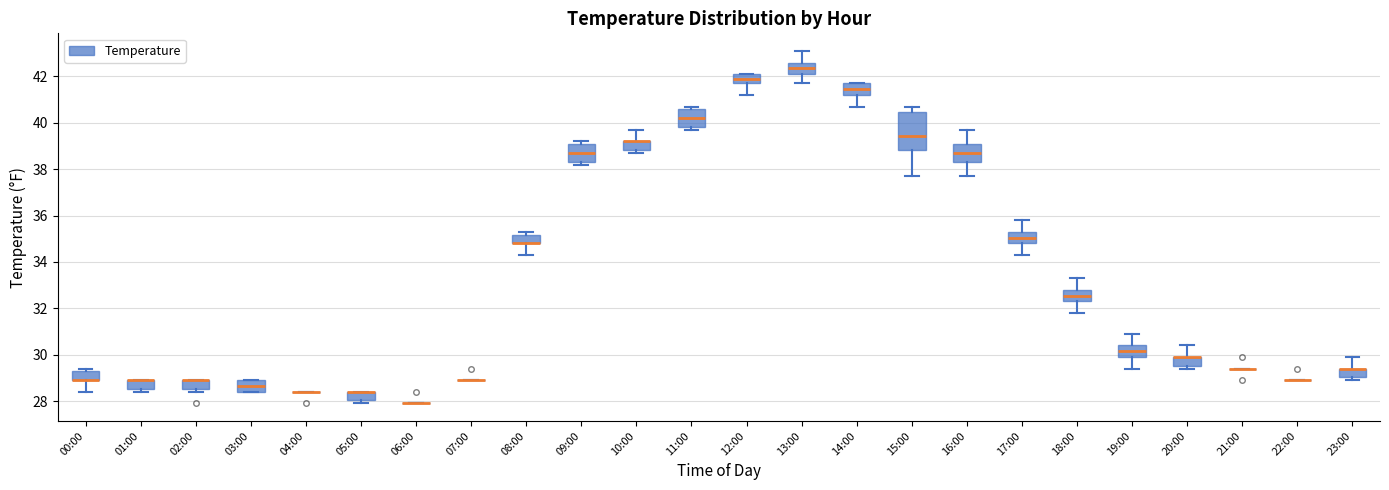

Where is the lower edge of the box for 02:00 on the y-axis? The values are not printed on the chart, so give them approximately, as read against the axis.

28.6